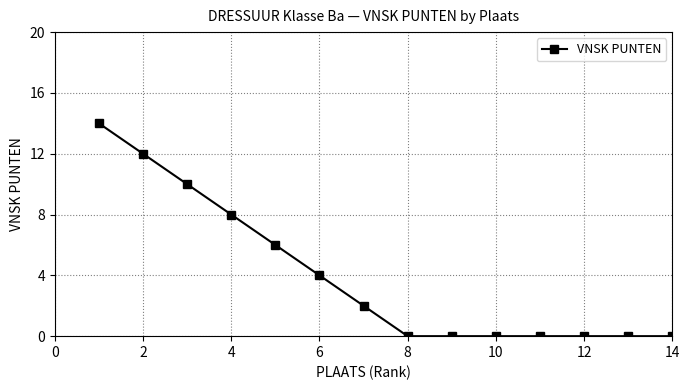

What is the value of the 7th point from the left?

2